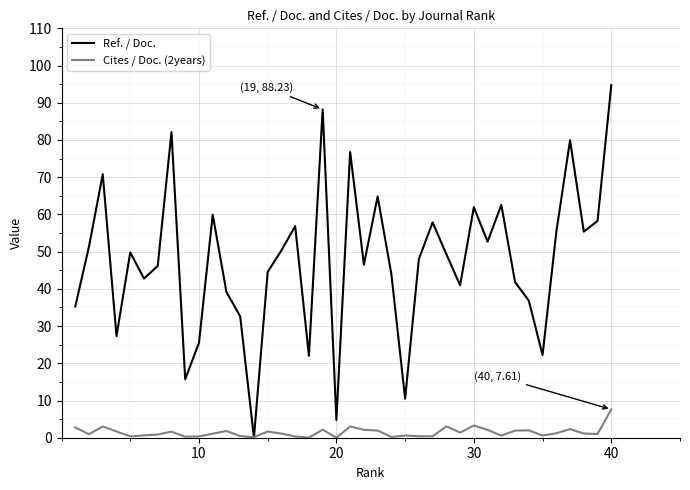

How many interior local valleys does the Ref. / Doc. series have?

12